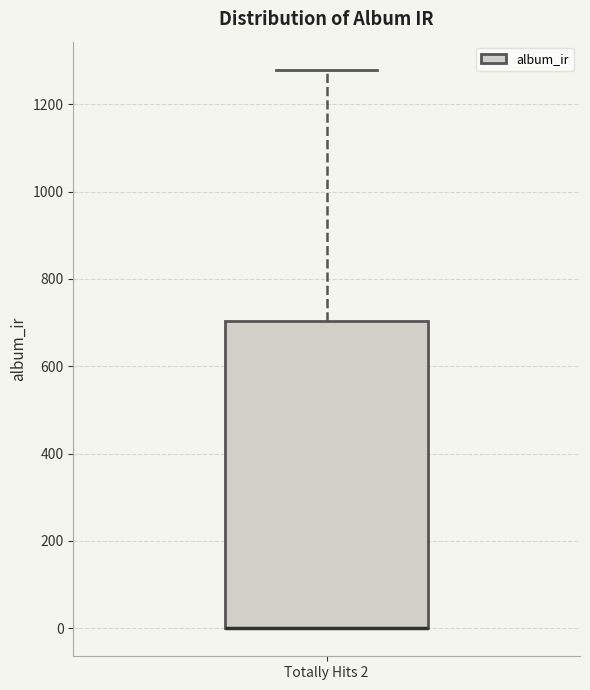

Where is the upper edge of the box for Totally Hits 2 on the y-axis? The values are not printed on the chart, so give them approximately, as read against the axis.

700